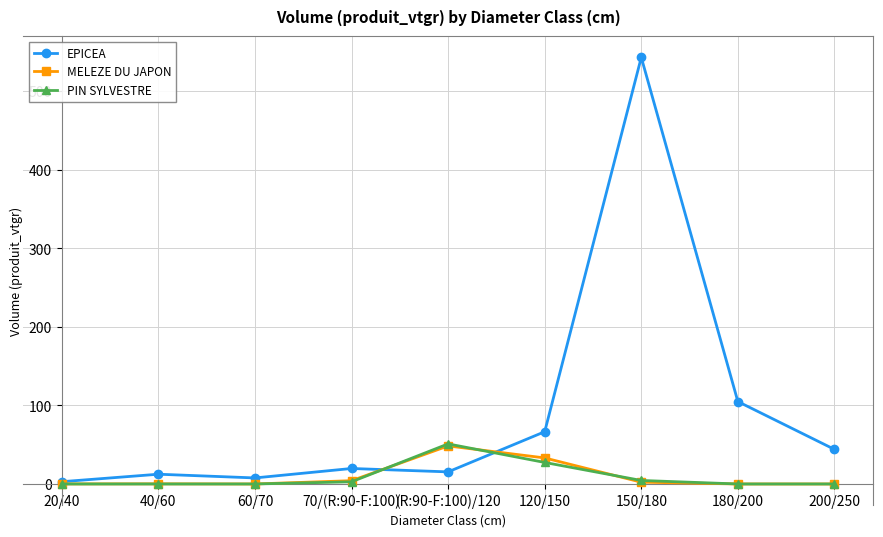

How many categories are shown in the chart?

9